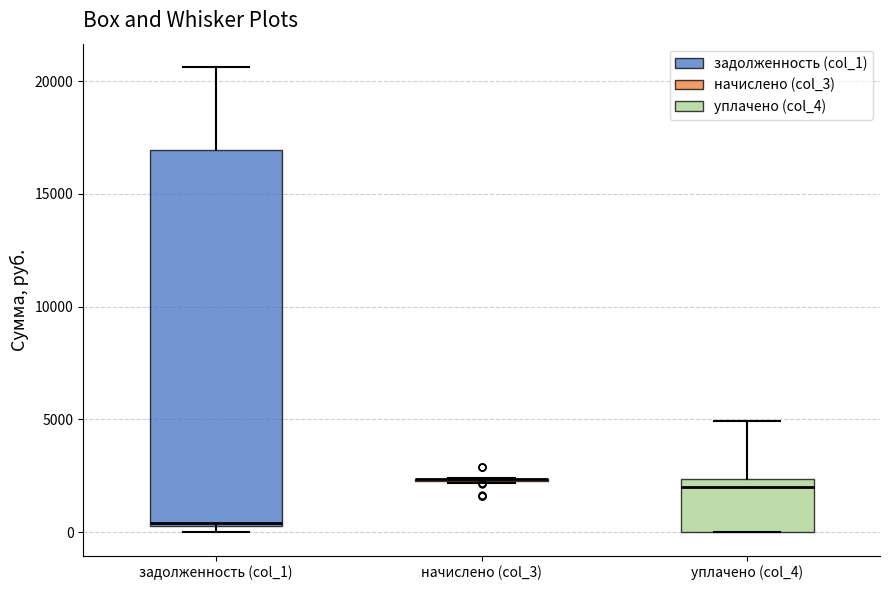

Where is the upper edge of the box for уплачено (col_4) on the y-axis? The values are not printed on the chart, so give them approximately, as read against the axis.

2500